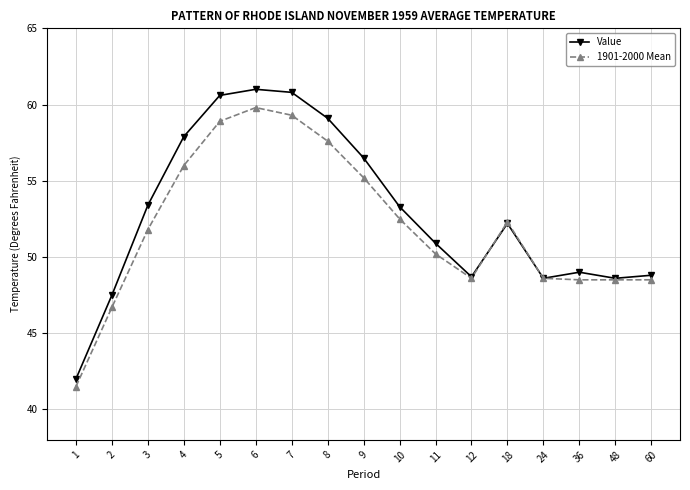

At which label does 1901-2000 Mean reach its minimum?

1